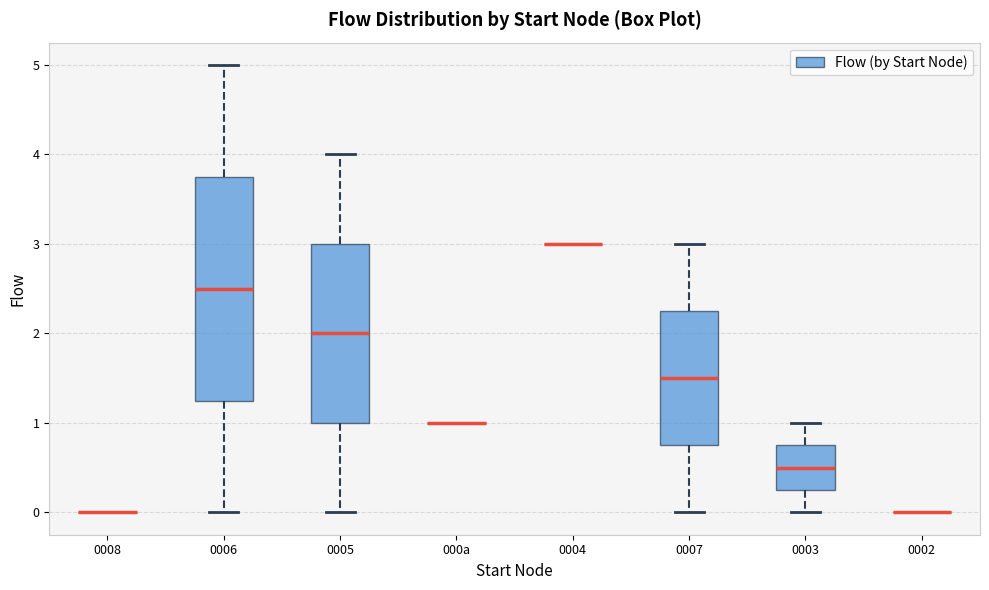

Reading left to right, transcribe this box plot: for each box, give where its median line is, the range the box spans, and where its two whiskers end, as read against the y-axis. The values are not printed on the chart, so give them approximately, as read against the axis.

0008: box collapsed to a line at 0.0, whiskers 0.0 to 0.0
0006: median 2.5, box 1.3 to 3.8, whiskers 0.0 to 5.0
0005: median 2.0, box 1.0 to 3.0, whiskers 0.0 to 4.0
000a: box collapsed to a line at 1.0, whiskers 1.0 to 1.0
0004: box collapsed to a line at 3.0, whiskers 3.0 to 3.0
0007: median 1.5, box 0.8 to 2.3, whiskers 0.0 to 3.0
0003: median 0.5, box 0.3 to 0.8, whiskers 0.0 to 1.0
0002: box collapsed to a line at 0.0, whiskers 0.0 to 0.0